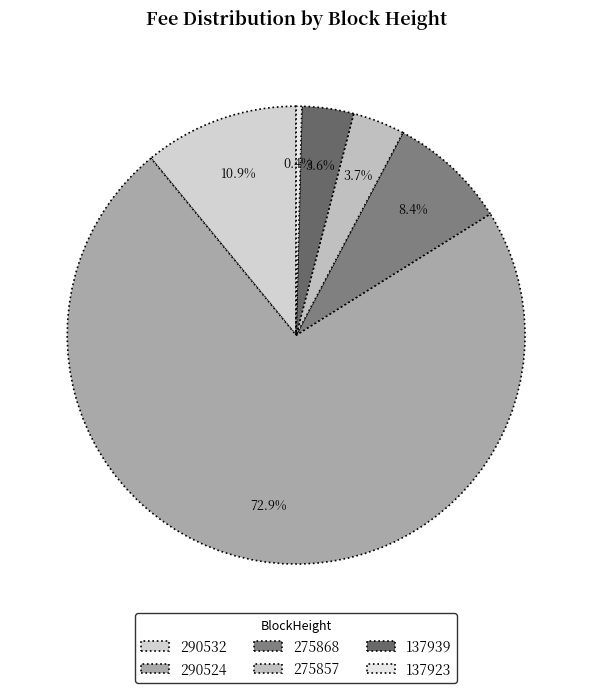

What percentage is the 137939 slice, to the nearest percent?

4%